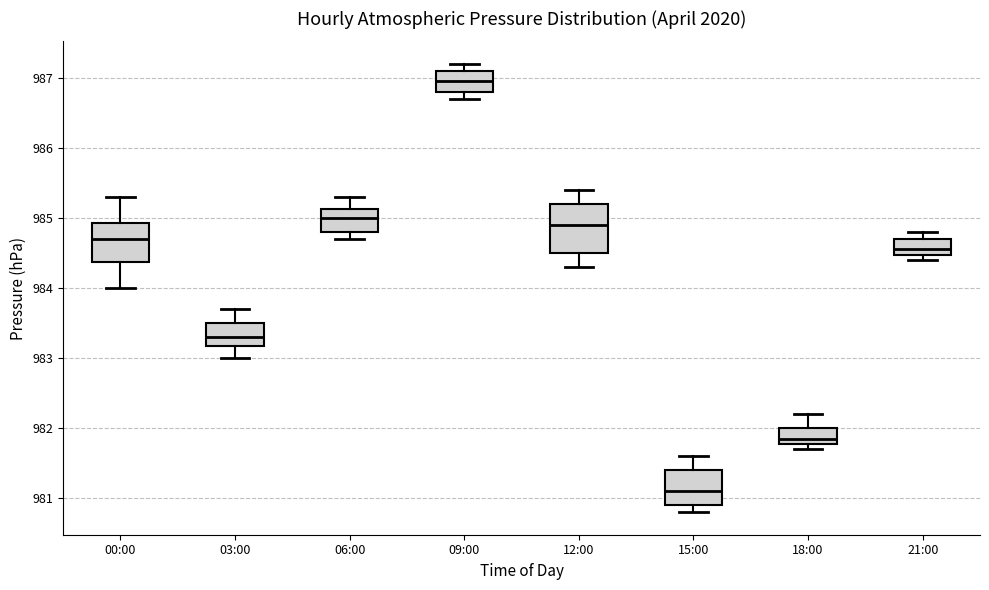

Reading left to right, transcribe this box plot: for each box, give where its median line is, the range the box spans, and where its two whiskers end, as read against the y-axis. The values are not printed on the chart, so give them approximately, as read against the axis.

00:00: median 984.7, box 984.4 to 984.9, whiskers 984.0 to 985.3
03:00: median 983.3, box 983.2 to 983.5, whiskers 983.0 to 983.7
06:00: median 985.0, box 984.8 to 985.1, whiskers 984.7 to 985.3
09:00: median 987.0, box 986.8 to 987.1, whiskers 986.7 to 987.2
12:00: median 984.9, box 984.5 to 985.2, whiskers 984.3 to 985.4
15:00: median 981.1, box 980.9 to 981.4, whiskers 980.8 to 981.6
18:00: median 981.9, box 981.8 to 982.0, whiskers 981.7 to 982.2
21:00: median 984.6, box 984.5 to 984.7, whiskers 984.4 to 984.8